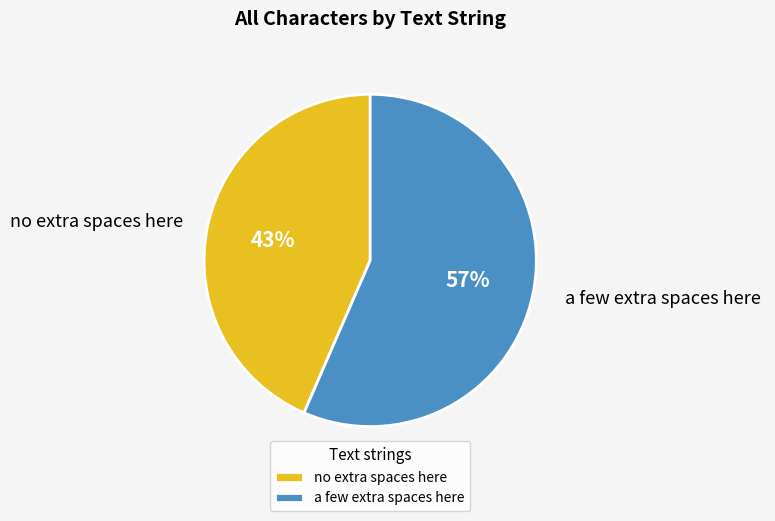

How many segments does this pie chart have?

2